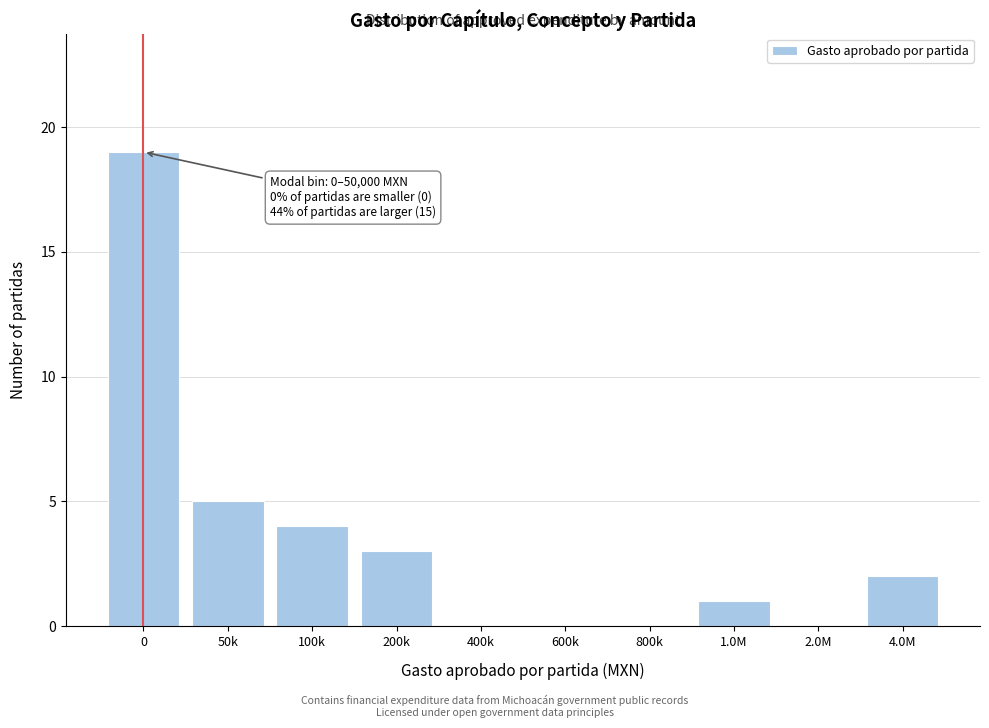

Reading left to right, list all the values displayed in this chart.

0=19	50k=5	100k=4	200k=3	400k=0	600k=0	800k=0	1.0M=1	2.0M=0	4.0M=2